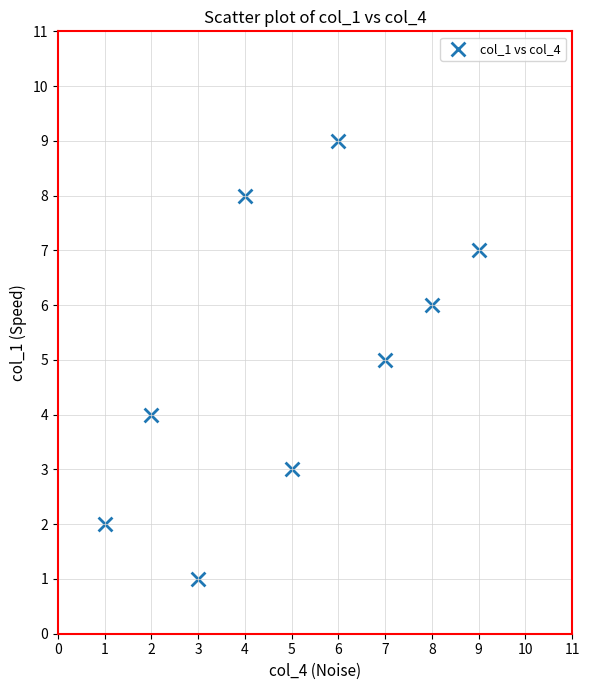

What is the average Y value?

5